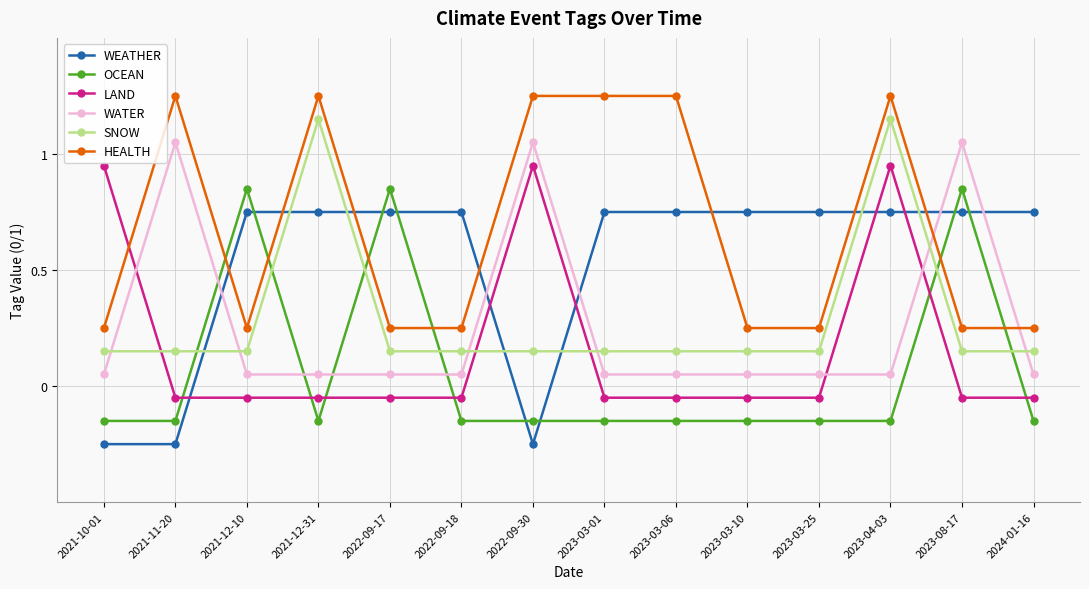

The OCEAN series shows 0.4 at 2023-08-17. True or false?

False